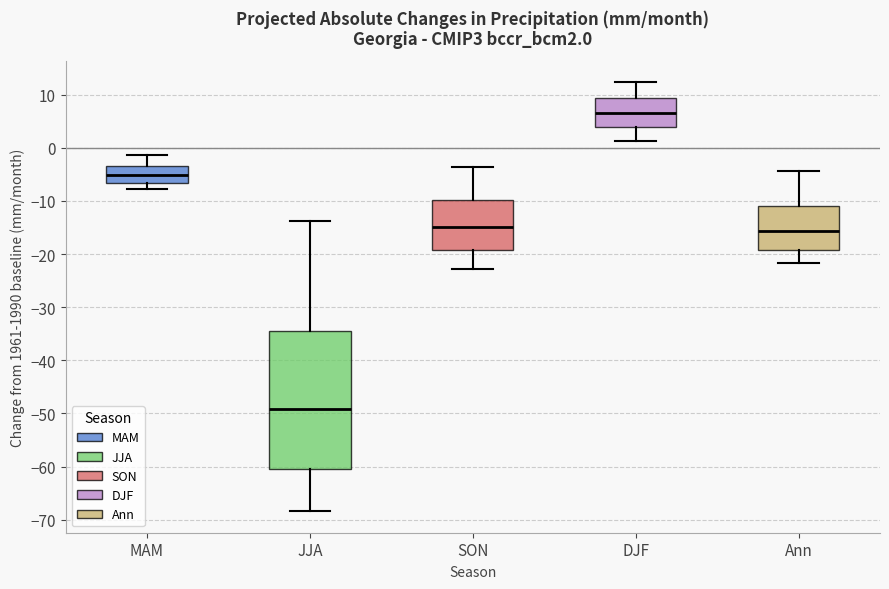

Where does the lower whisker of the box for SON end on the y-axis? The values are not printed on the chart, so give them approximately, as read against the axis.

-23